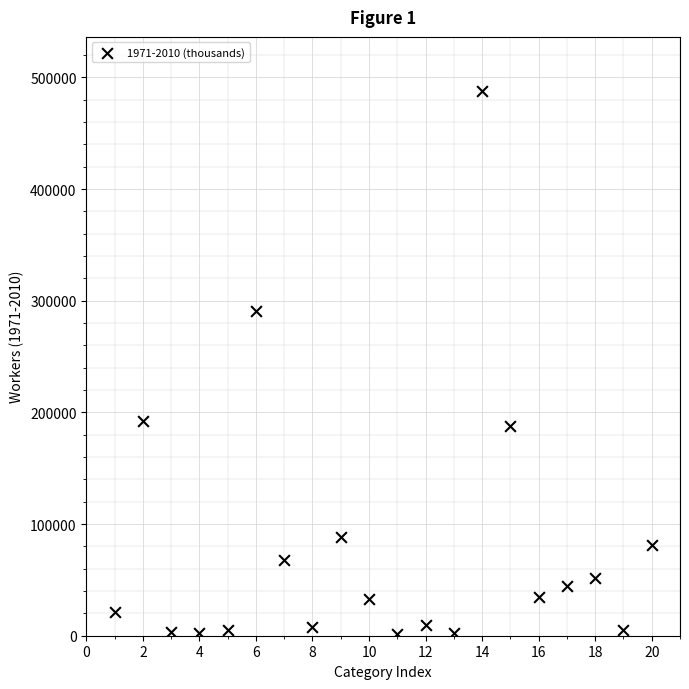

What is the range of X values (max minus min)?

19